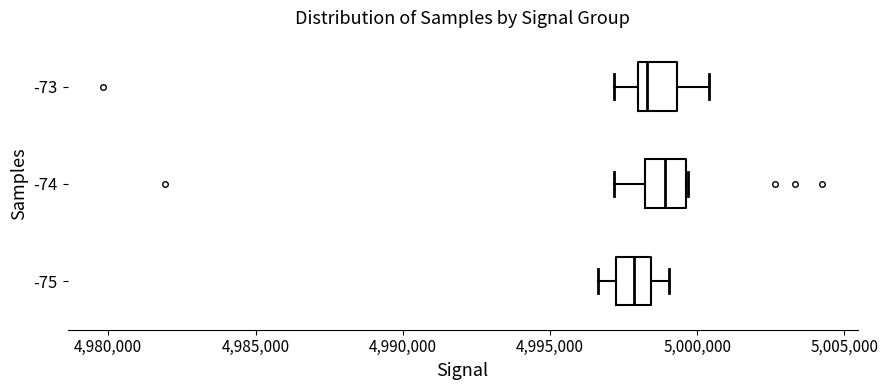

Reading bottom to top, transcribe this box plot: for each box, give where its median line is, the range the box spans, and where its two whiskers end, as read against the x-axis. The values are not printed on the chart, so give them approximately, as read against the axis.

-75: median 4998000, box 4997000 to 4998500, whiskers 4996500 to 4999000
-74: median 4999000, box 4998000 to 4999500, whiskers 4997000 to 4999500
-73: median 4998500, box 4998000 to 4999500, whiskers 4997000 to 5000500